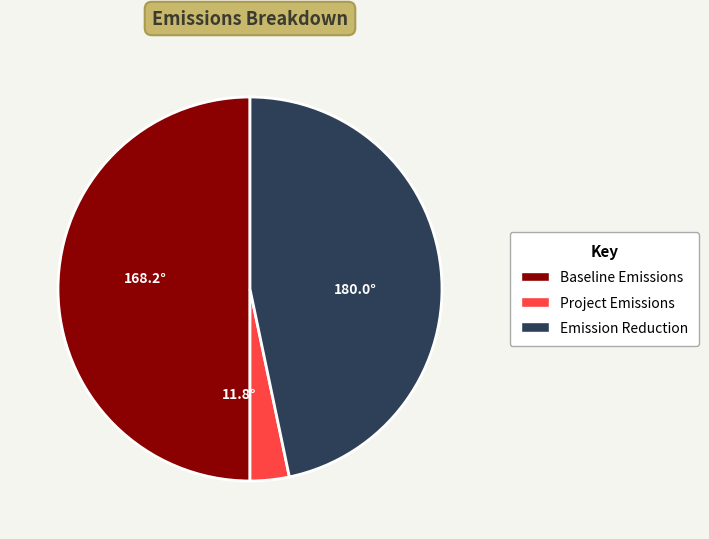

Rank the categories by value from highest to lowest.

Baseline Emissions, Emission Reduction, Project Emissions